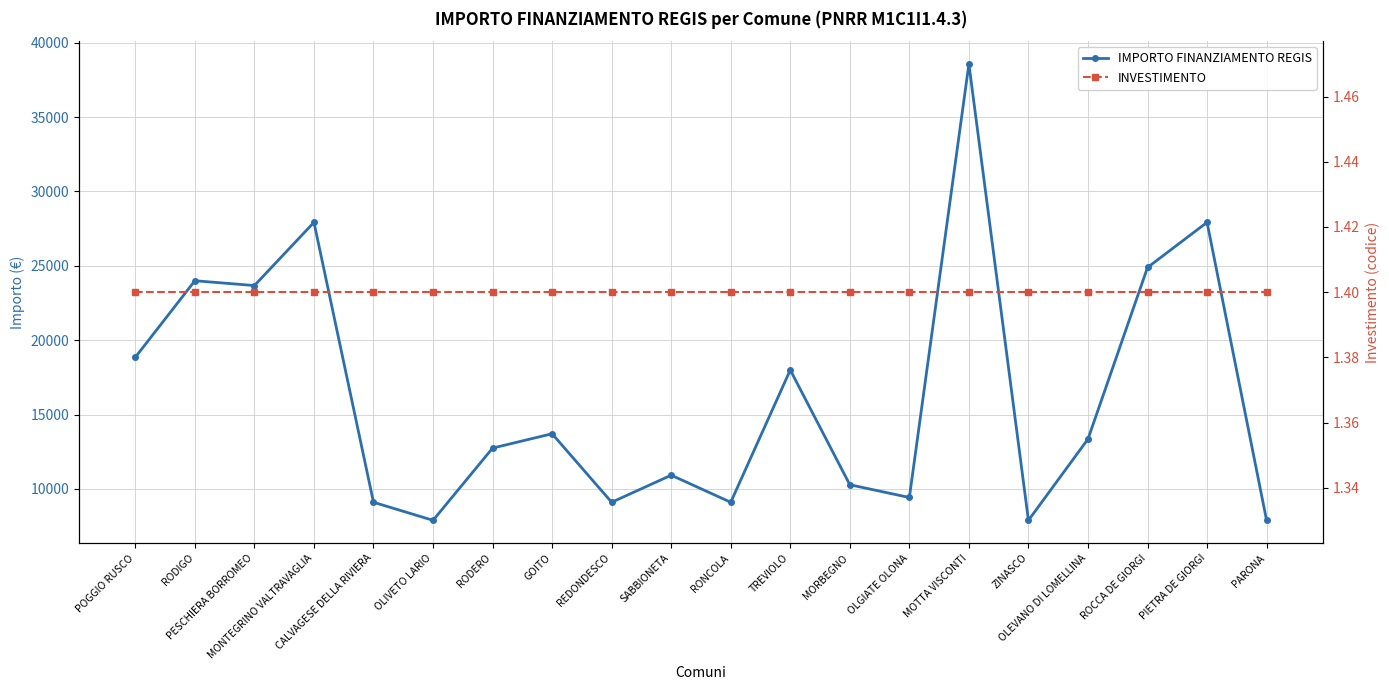

Reading right to left, what are all the values shown in this chart?

IMPORTO FINANZIAMENTO REGIS: PARONA=7891.0	PIETRA DE GIORGI=27922.0	ROCCA DE GIORGI=24887.0	OLEVANO DI LOMELLINA=13354.0	ZINASCO=7891.0	MOTTA VISCONTI=38565.0	OLGIATE OLONA=9427.0	MORBEGNO=10284.0	TREVIOLO=17997.0	RONCOLA=9105.0	SABBIONETA=10926.0	REDONDESCO=9105.0	GOITO=13712.0	RODERO=12747.0	OLIVETO LARIO=7891.0	CALVAGESE DELLA RIVIERA=9105.0	MONTEGRINO VALTRAVAGLIA=27922.0	PESCHIERA BORROMEO=23673.0	RODIGO=23996.0	POGGIO RUSCO=18854.0
INVESTIMENTO: PARONA=1.4	PIETRA DE GIORGI=1.4	ROCCA DE GIORGI=1.4	OLEVANO DI LOMELLINA=1.4	ZINASCO=1.4	MOTTA VISCONTI=1.4	OLGIATE OLONA=1.4	MORBEGNO=1.4	TREVIOLO=1.4	RONCOLA=1.4	SABBIONETA=1.4	REDONDESCO=1.4	GOITO=1.4	RODERO=1.4	OLIVETO LARIO=1.4	CALVAGESE DELLA RIVIERA=1.4	MONTEGRINO VALTRAVAGLIA=1.4	PESCHIERA BORROMEO=1.4	RODIGO=1.4	POGGIO RUSCO=1.4